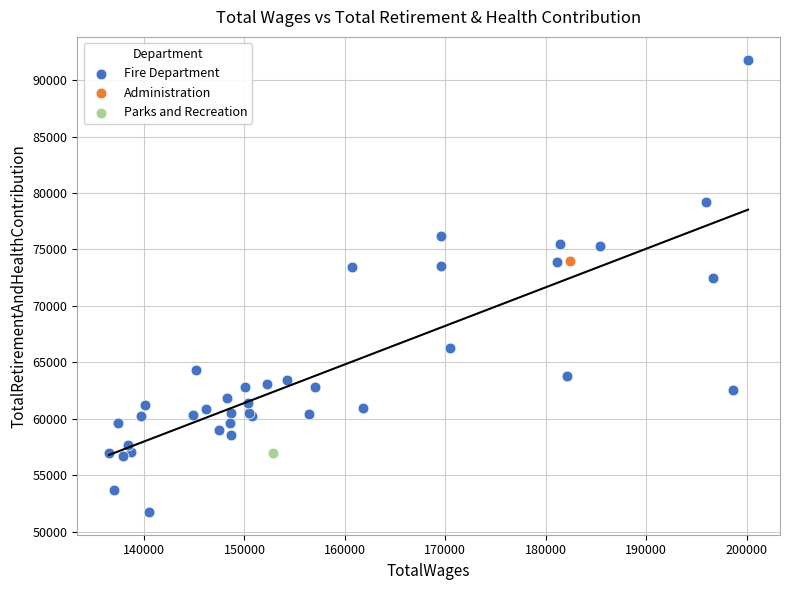

What are all the series names shown in the legend?

Fire Department, Administration, Parks and Recreation